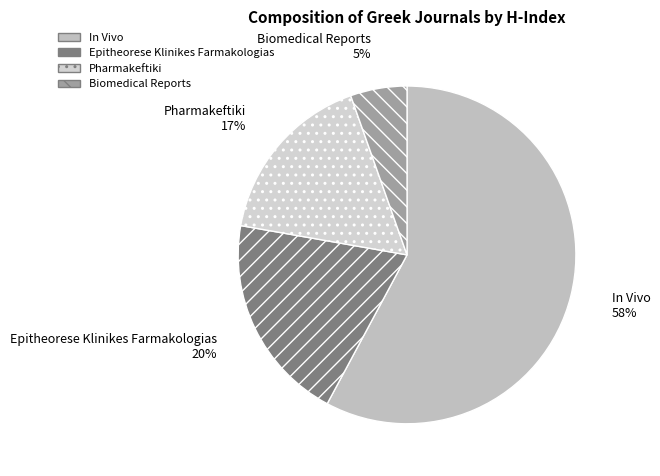

To the nearest percent, what is the combined percentage of Pharmakeftiki and In Vivo?

75%